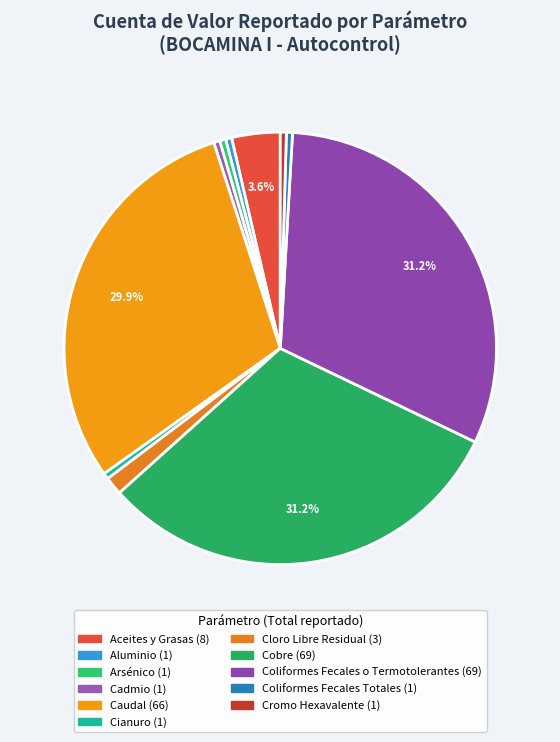

To the nearest percent, what is the combined percentage of Cromo Hexavalente and Cloro Libre Residual?

2%